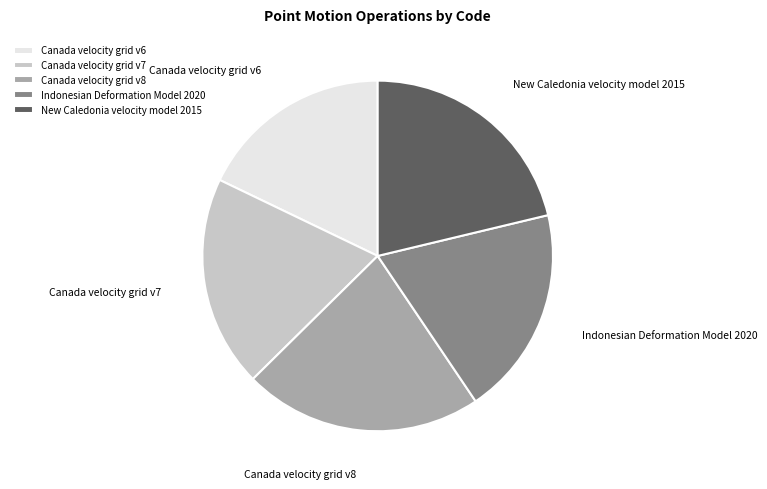

True or false: Indonesian Deformation Model 2020 accounts for 19% of the total.

True